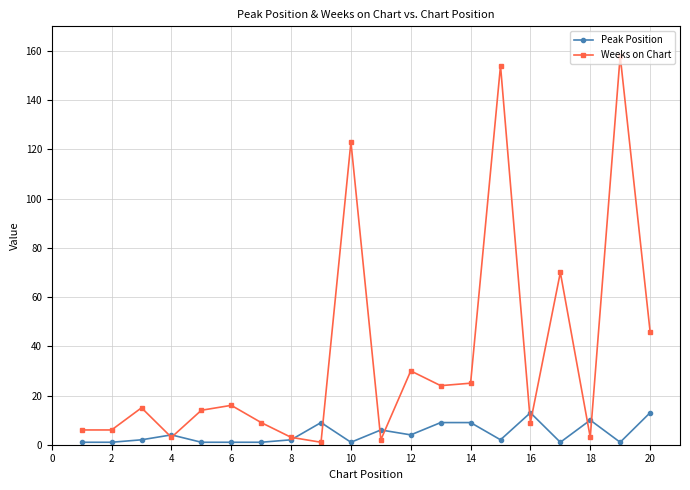

Reading left to right, what are all the values shown in this chart?

Peak Position: 1	1	2	4	1	1	1	2	9	1	6	4	9	9	2	13	1	10	1	13
Weeks on Chart: 6	6	15	3	14	16	9	3	1	123	2	30	24	25	154	9	70	3	158	46